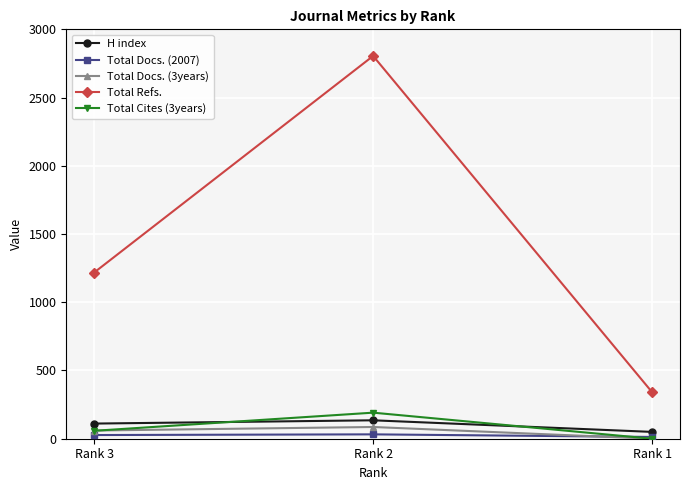

How many data points does each series have?

3